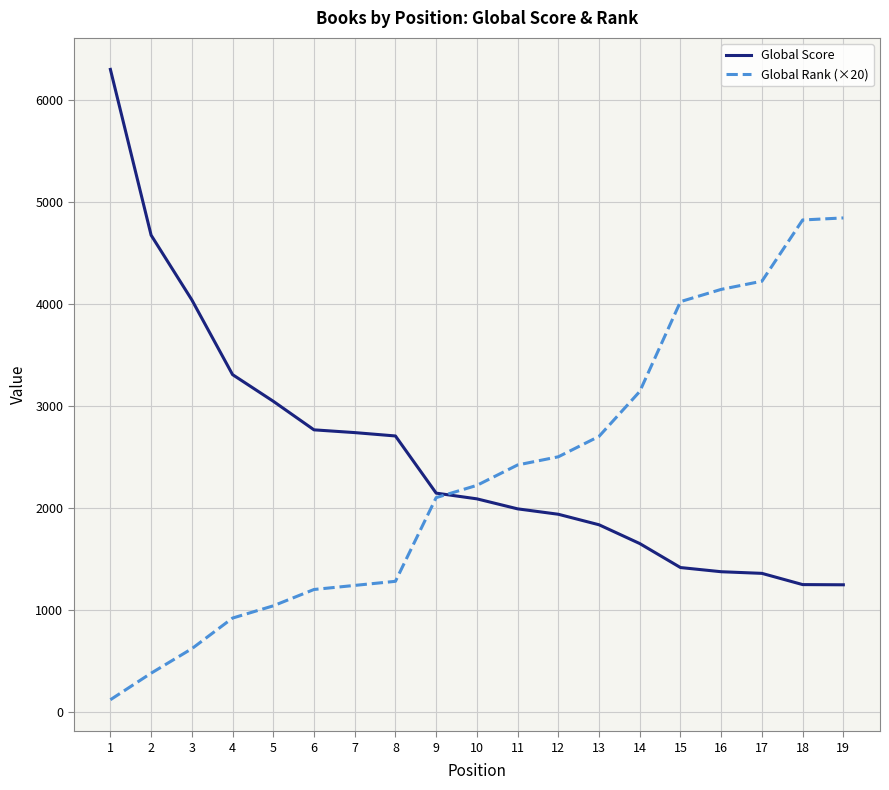

Where is Global Score nearest to the value 3770?

3